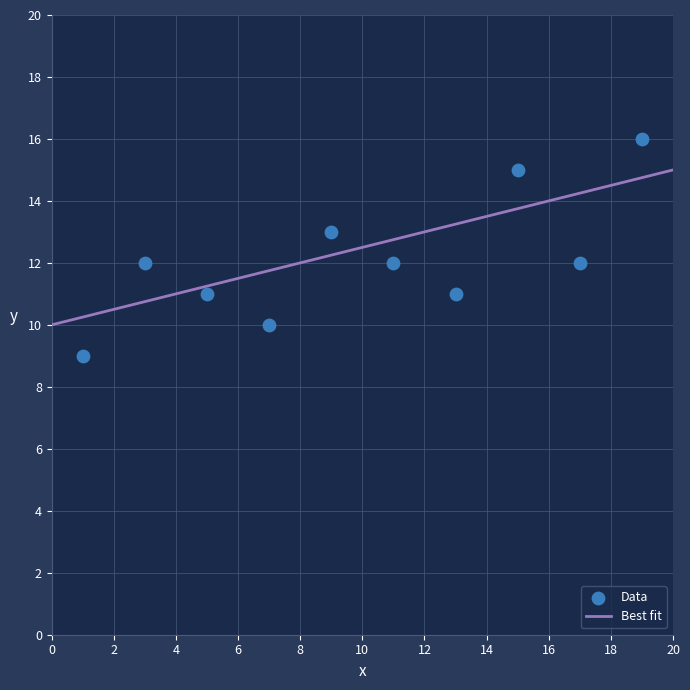

What is the average Y value?

12